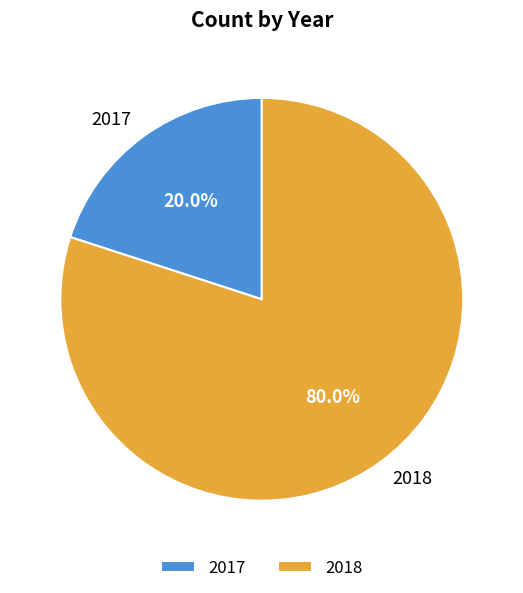

To the nearest percent, what portion does 2018 represent?

80%